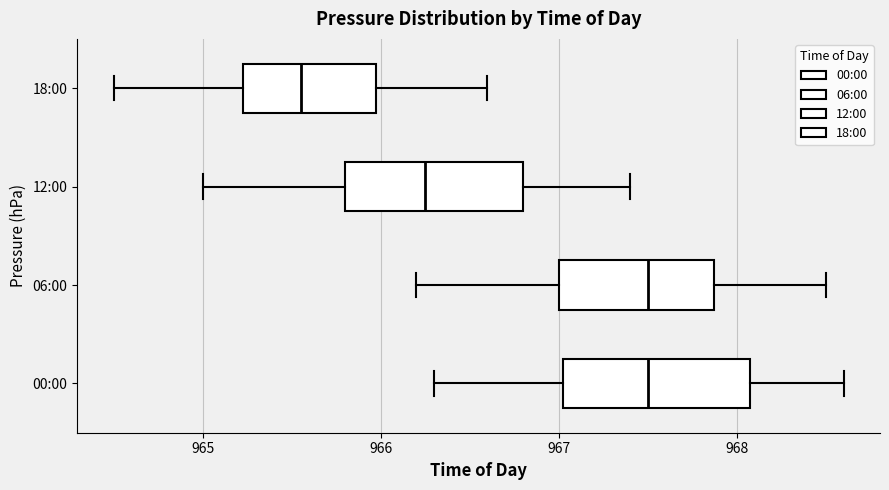

Where is the right edge of the box for 12:00 on the x-axis? The values are not printed on the chart, so give them approximately, as read against the axis.

966.8